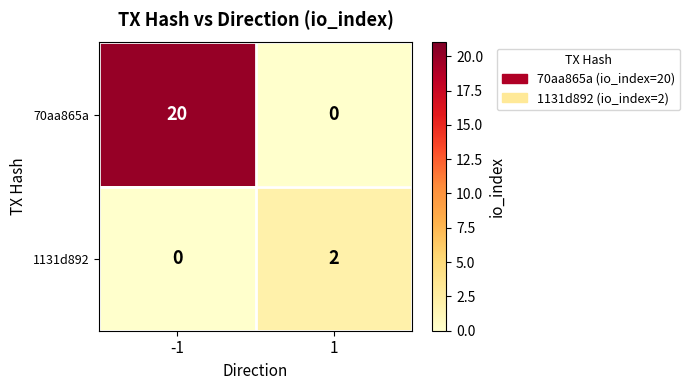

Count the number of categories in the chart.

2